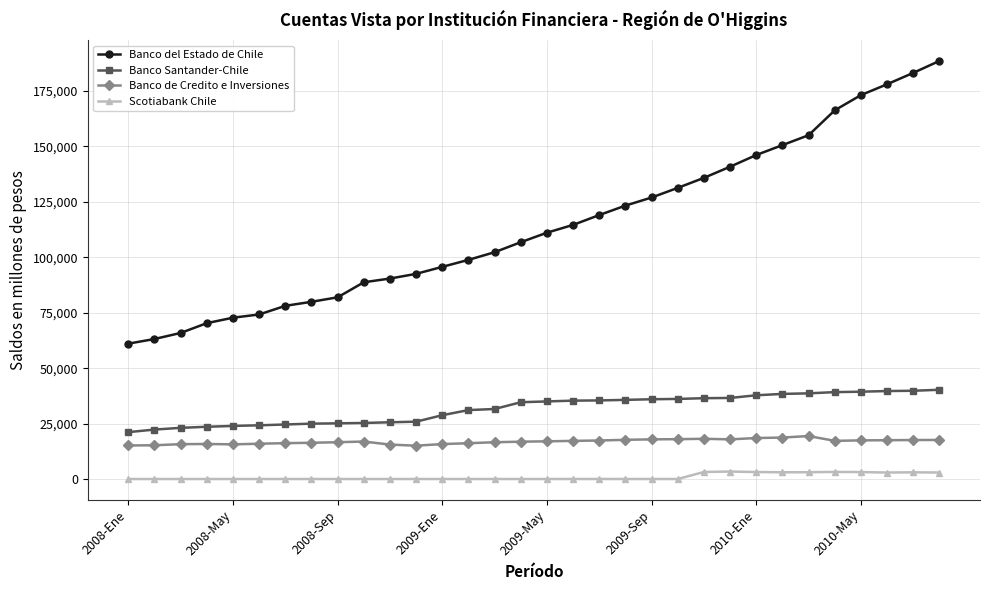

Rank the series by their maximum value, from highest to lowest.

Banco del Estado de Chile, Banco Santander-Chile, Banco de Credito e Inversiones, Scotiabank Chile